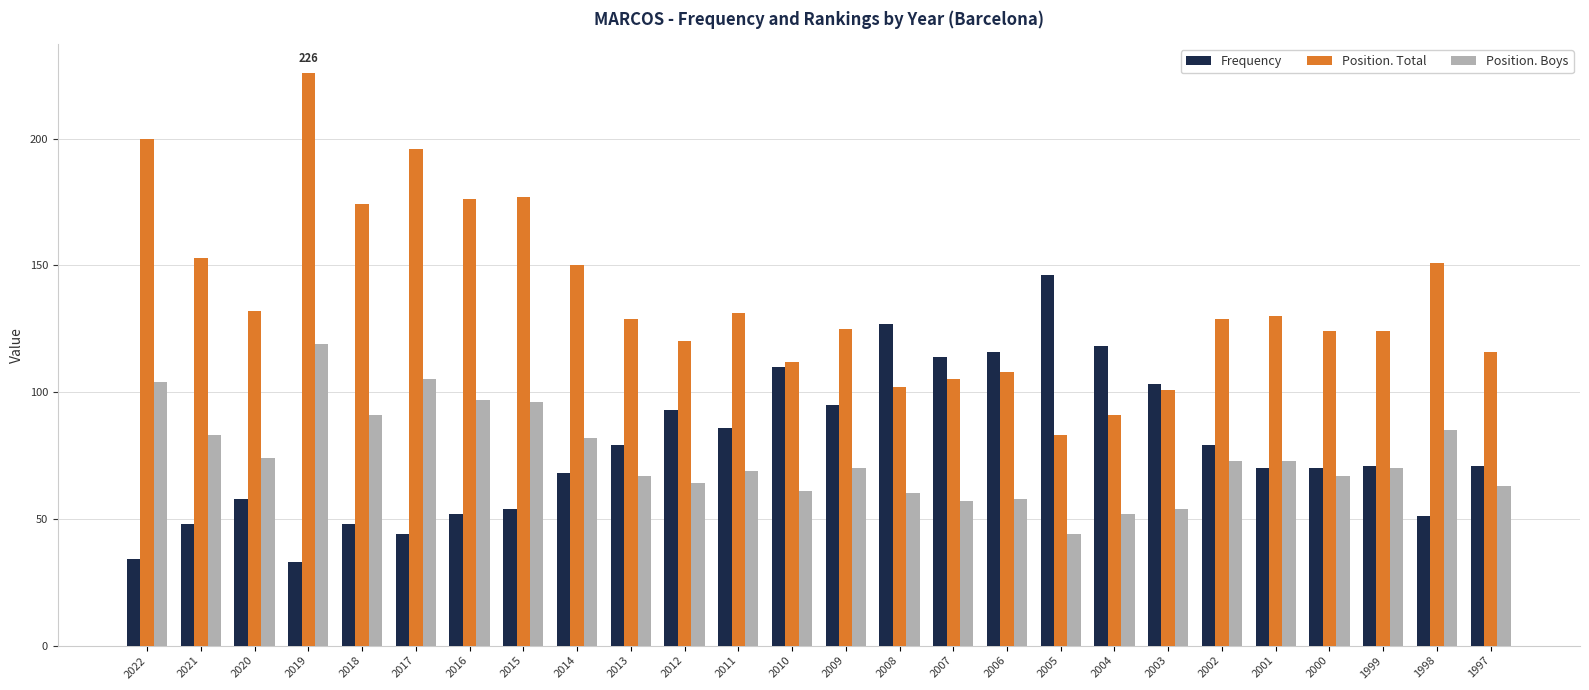

At 2008, list the series in order from largest to smallest.

Frequency, Position. Total, Position. Boys